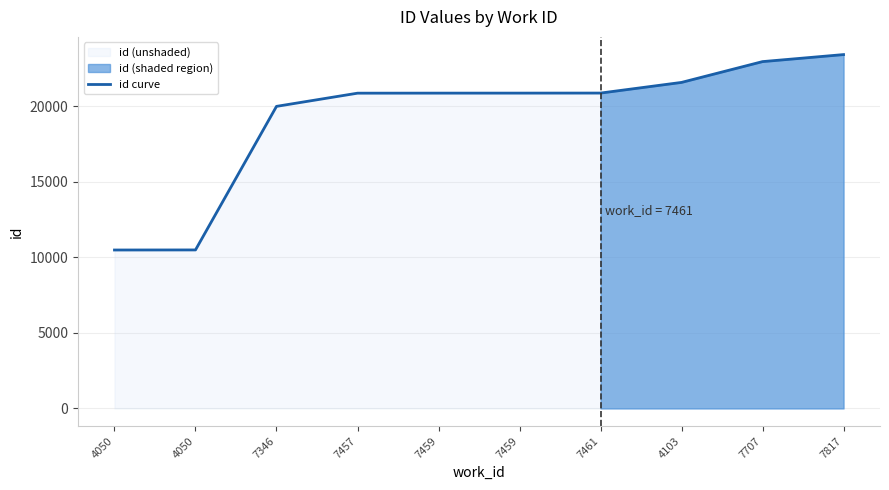

Rank the categories by value from highest to lowest.

7817, 7707, 4103, 7461, 7459, 7459, 7457, 7346, 4050, 4050